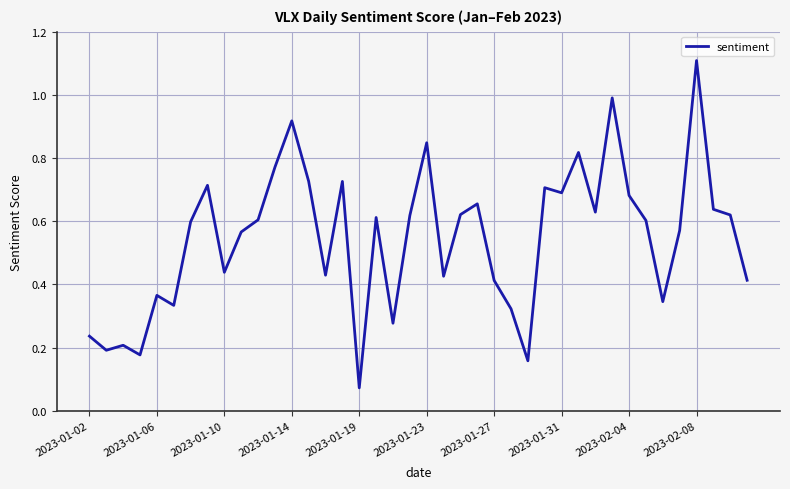

What is the greatest value displayed?

1.1